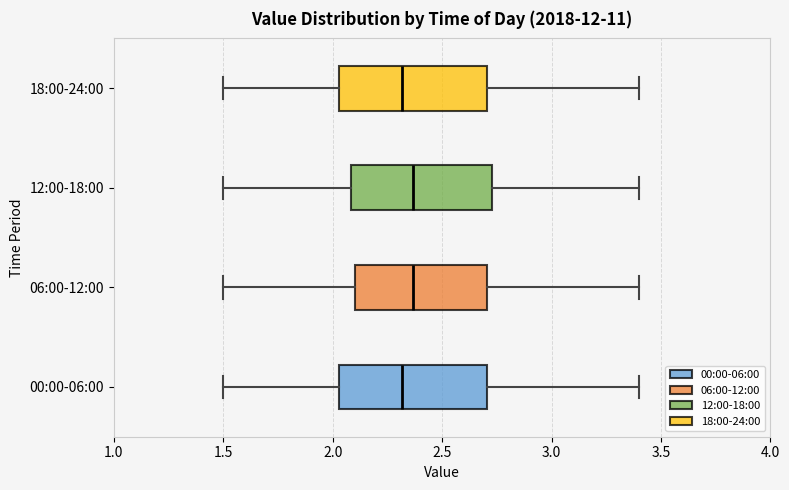

Reading bottom to top, transcribe this box plot: for each box, give where its median line is, the range the box spans, and where its two whiskers end, as read against the x-axis. The values are not printed on the chart, so give them approximately, as read against the axis.

00:00-06:00: median 2.30, box 2.05 to 2.70, whiskers 1.50 to 3.40
06:00-12:00: median 2.35, box 2.10 to 2.70, whiskers 1.50 to 3.40
12:00-18:00: median 2.35, box 2.10 to 2.75, whiskers 1.50 to 3.40
18:00-24:00: median 2.30, box 2.05 to 2.70, whiskers 1.50 to 3.40